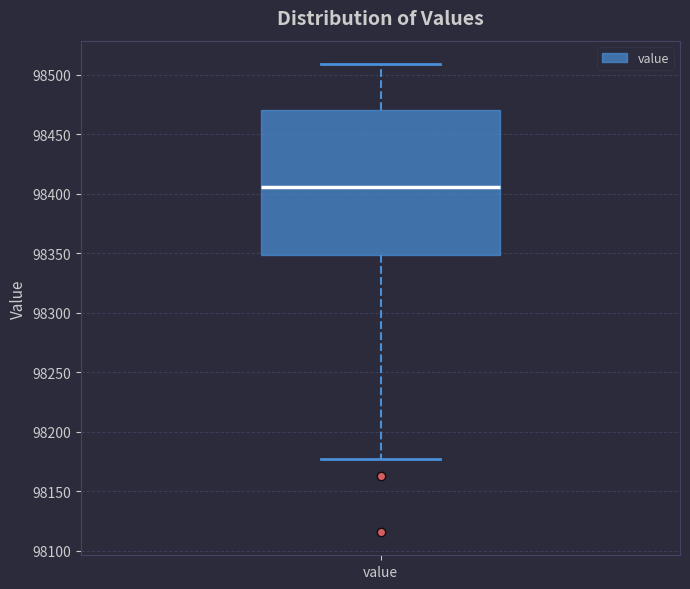

Transcribe this box plot: give where the median line is, the range the box spans, and where the two whiskers end, as read against the y-axis. The values are not printed on the chart, so give them approximately, as read against the axis.

median 98405, box 98350 to 98470, whiskers 98175 to 98510